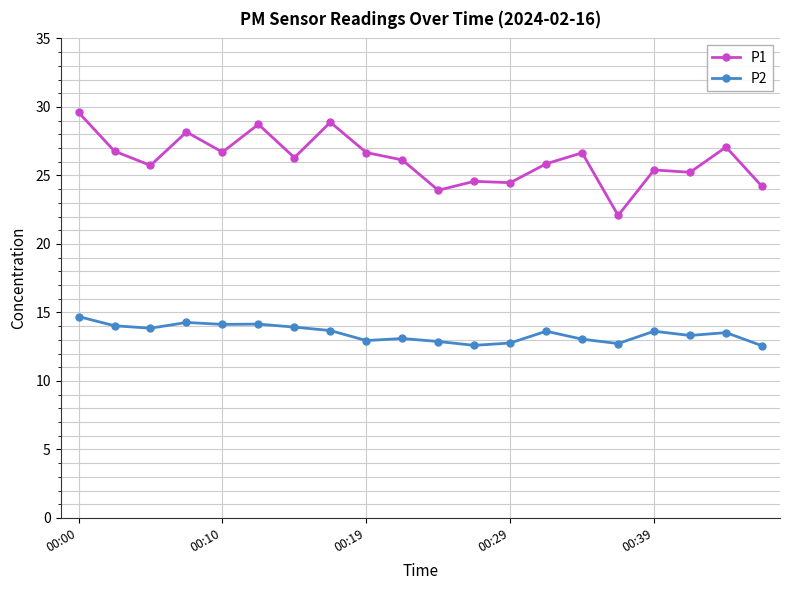

List the series in order of their peak value, highest first.

P1, P2